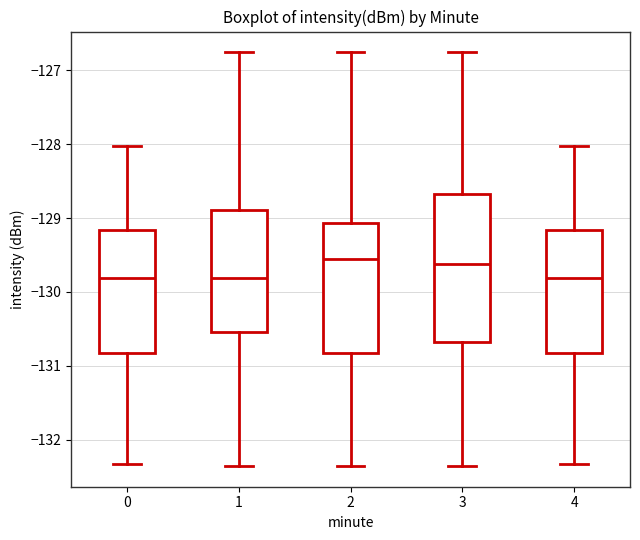

Which box is the tallest, from its lower edge to its upper edge?

3